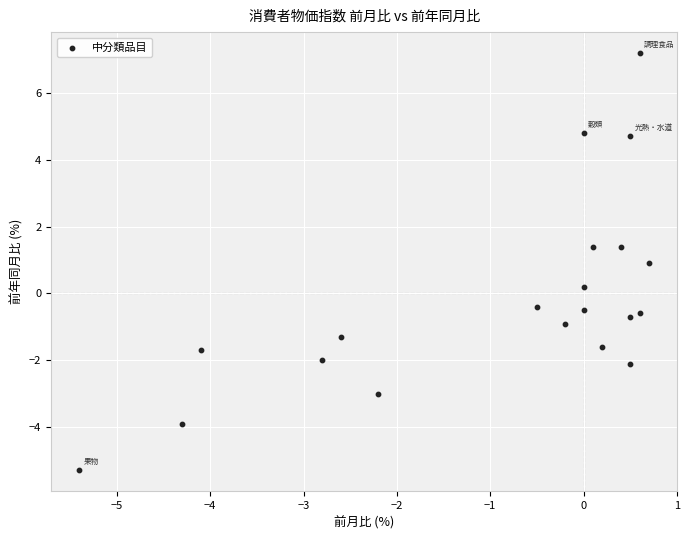

What is the range of X values (max minus min)?

6.1